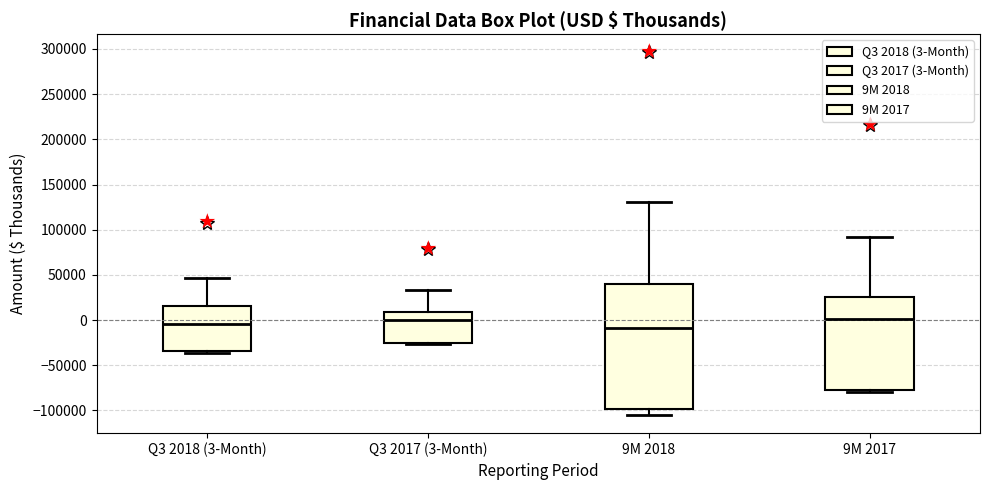

Reading left to right, transcribe this box plot: for each box, give where its median line is, the range the box spans, and where its two whiskers end, as read against the y-axis. The values are not printed on the chart, so give them approximately, as read against the axis.

Q3 2018 (3-Month): median -5000, box -35000 to 15000, whiskers -35000 (just below the box's lower edge) to 45000
Q3 2017 (3-Month): median 0, box -25000 to 10000, whiskers -25000 to 35000
9M 2018: median -10000, box -100000 to 40000, whiskers -105000 to 130000
9M 2017: median 0, box -75000 to 25000, whiskers -80000 to 90000